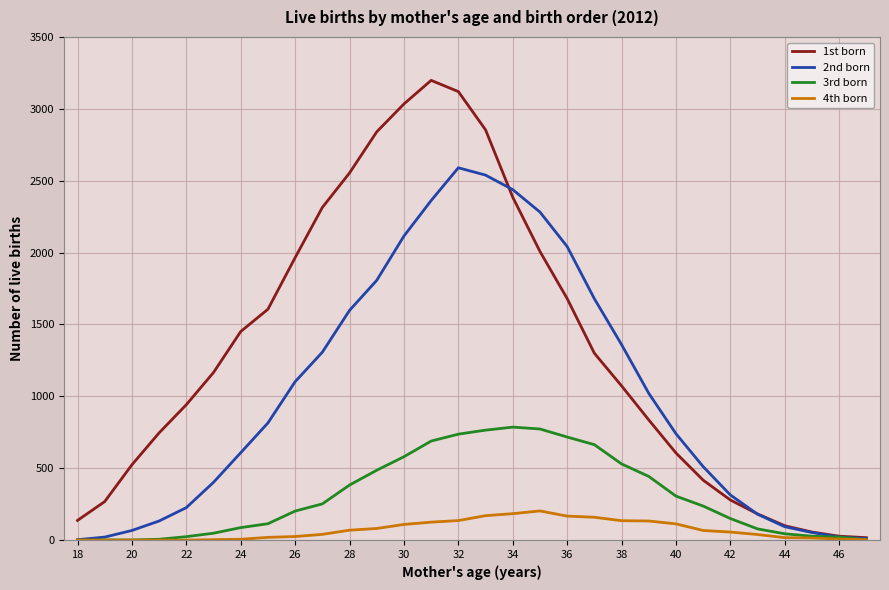

Which series has the largest total across all categories?

1st born